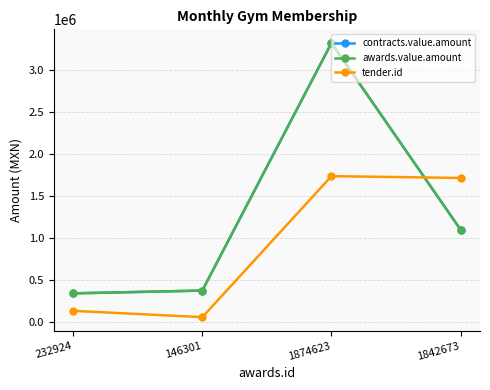

What is the label of the 3rd point from the left?

1874623